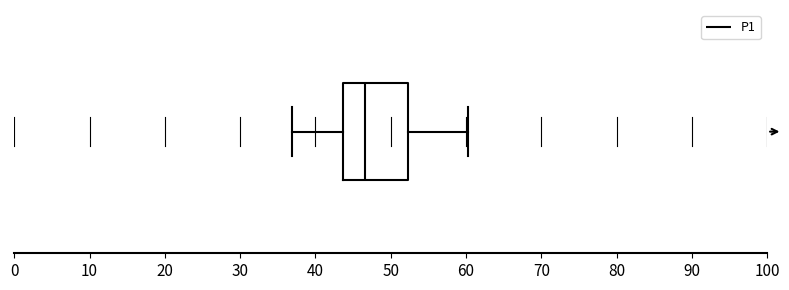

Where does the right whisker of the box end on the x-axis? The values are not printed on the chart, so give them approximately, as read against the axis.

60